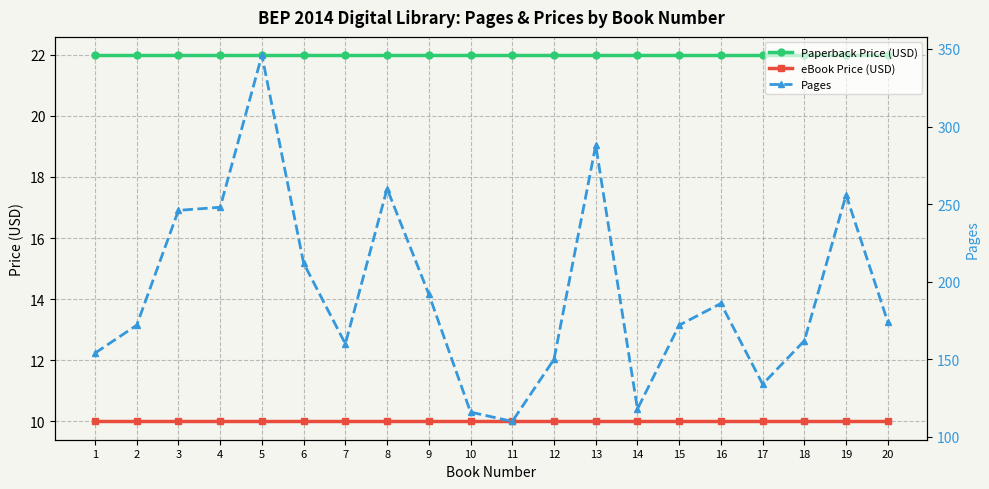

Reading left to right, list all the values displayed in this chart.

Paperback Price (USD): 1=22.0	2=22.0	3=22.0	4=22.0	5=22.0	6=22.0	7=22.0	8=22.0	9=22.0	10=22.0	11=22.0	12=22.0	13=22.0	14=22.0	15=22.0	16=22.0	17=22.0	18=22.0	19=22.0	20=22.0
eBook Price (USD): 1=10.0	2=10.0	3=10.0	4=10.0	5=10.0	6=10.0	7=10.0	8=10.0	9=10.0	10=10.0	11=10.0	12=10.0	13=10.0	14=10.0	15=10.0	16=10.0	17=10.0	18=10.0	19=10.0	20=10.0
Pages: 1=154.0	2=172.0	3=246.0	4=248.0	5=346.0	6=212.0	7=160.0	8=260.0	9=192.0	10=116.0	11=110.0	12=150.0	13=288.0	14=118.0	15=172.0	16=186.0	17=134.0	18=162.0	19=256.0	20=174.0